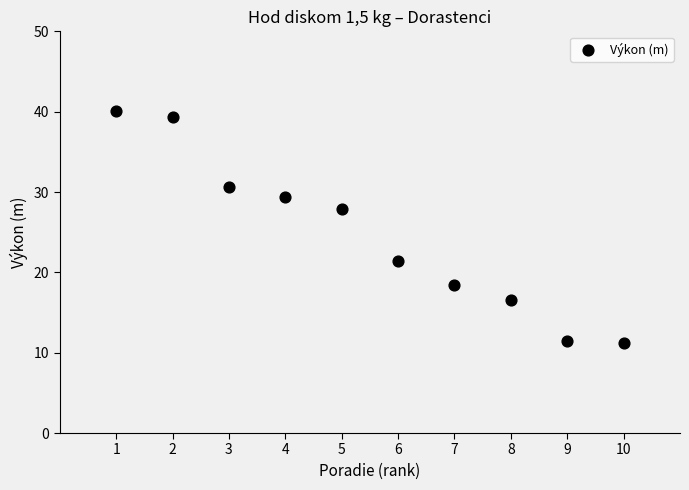

What Y value in the scatter plot is closest to 25?

27.9